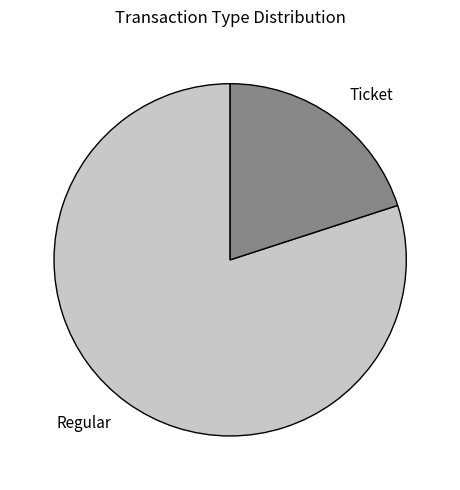

Combined, do Regular and Ticket account for over 50%?

Yes